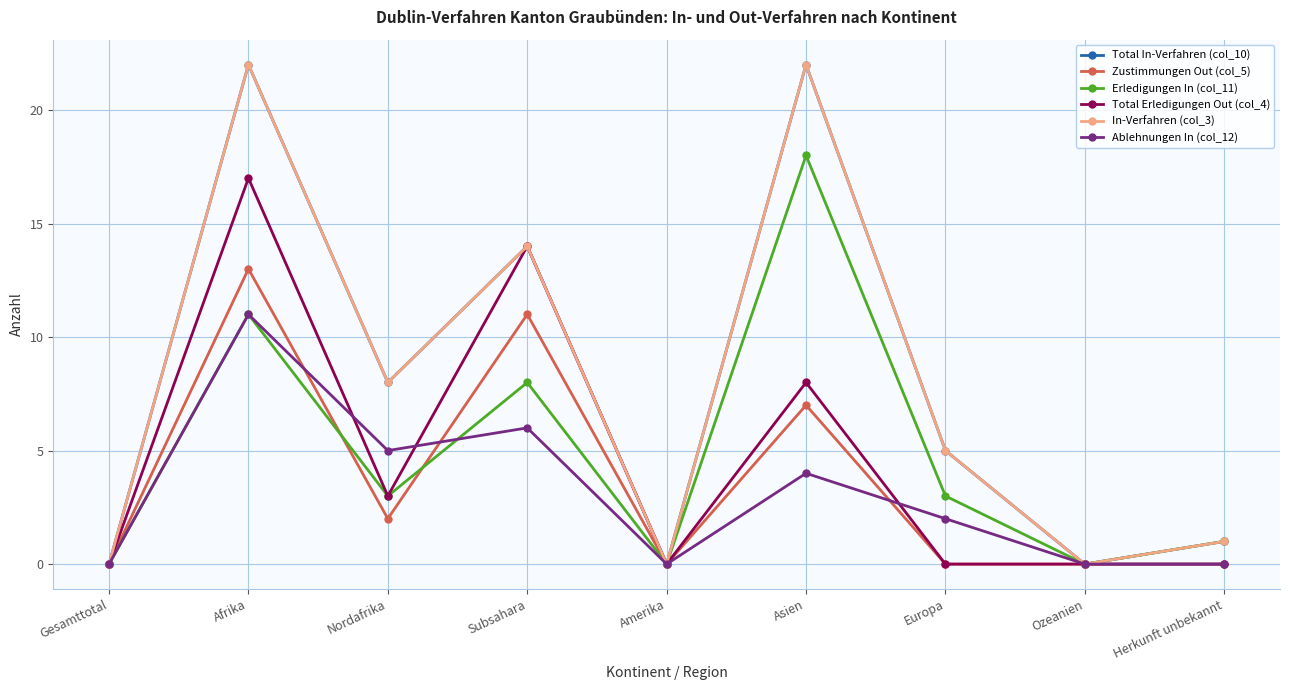

What is the value of the In-Verfahren (col_3) point at the 4th from the left?

14